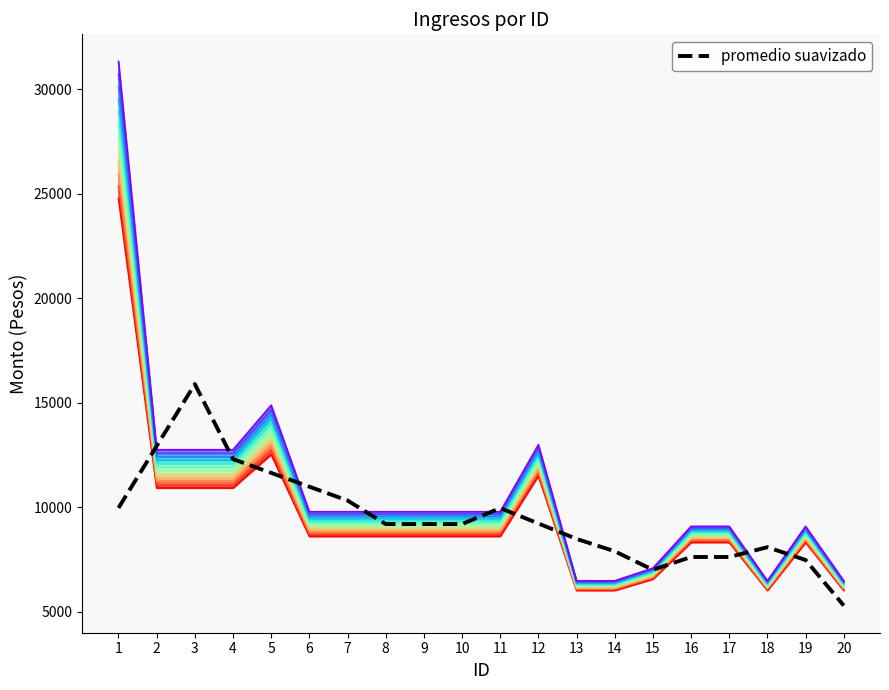

What is the sum of the values at 20 and 7?

15640.9